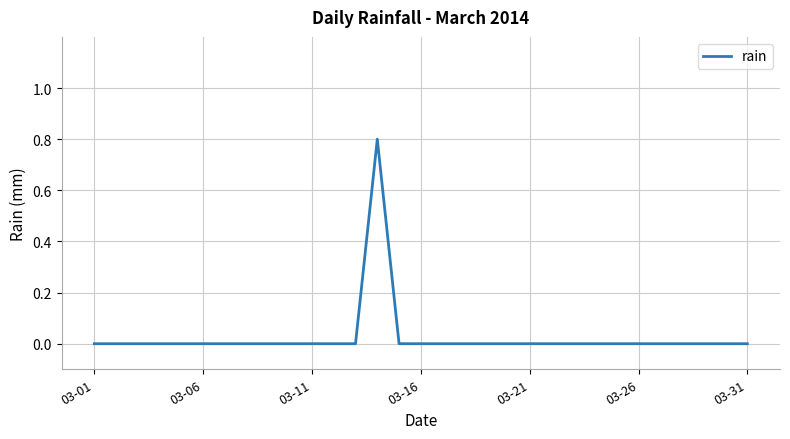

Does the chart have visible grid lines?

Yes